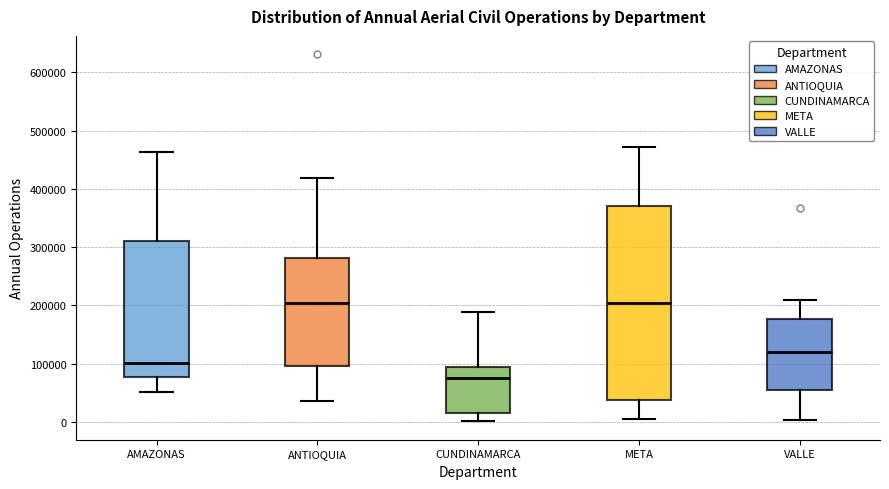

Which box is the tallest, from its lower edge to its upper edge?

META